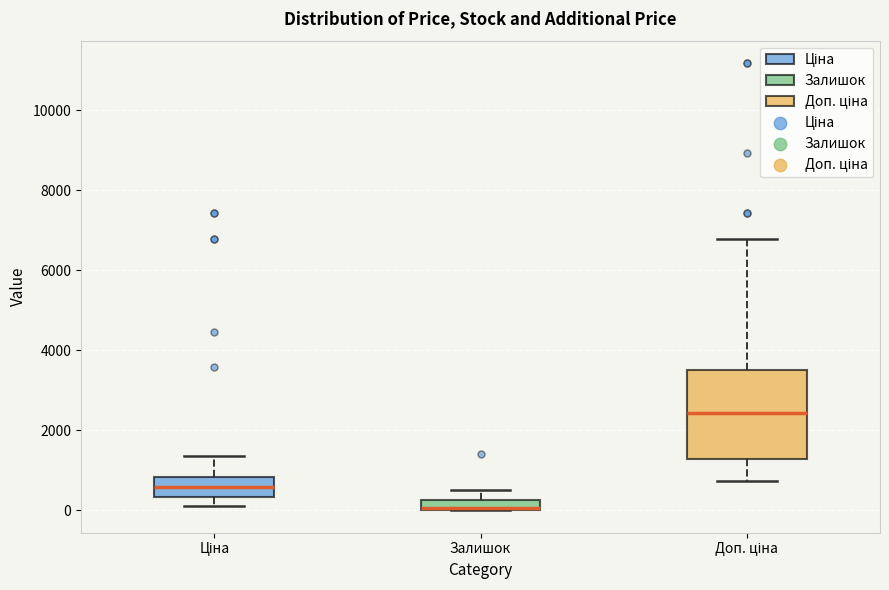

Which box is the tallest, from its lower edge to its upper edge?

Доп. ціна